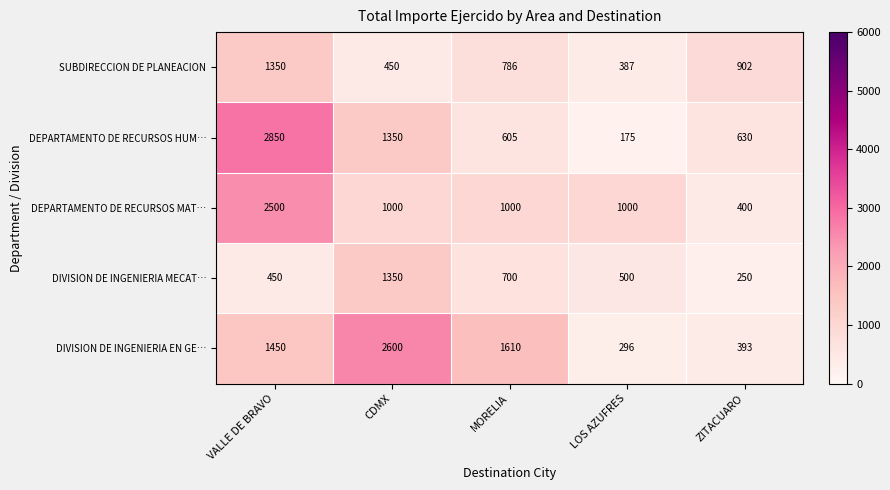

The value of DEPARTAMENTO DE RECURSOS MAT… at CDMX is 491. True or false?

False